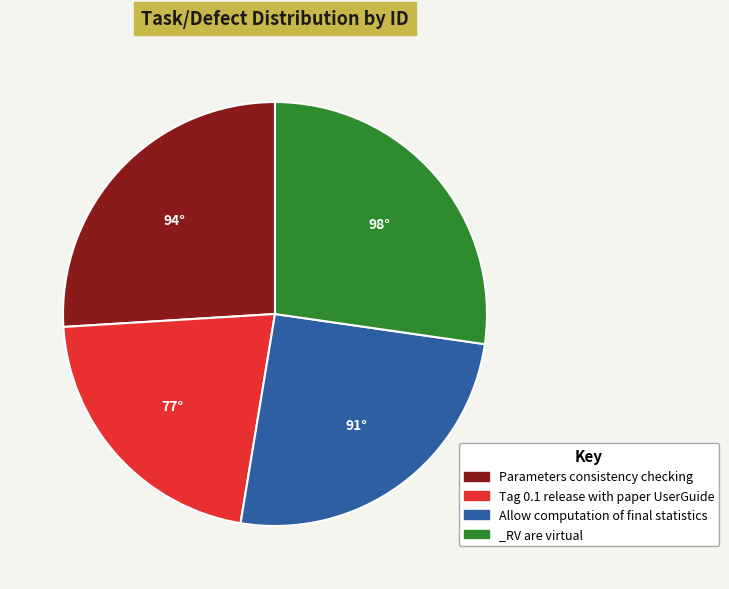

Does any single category account for the majority?

No